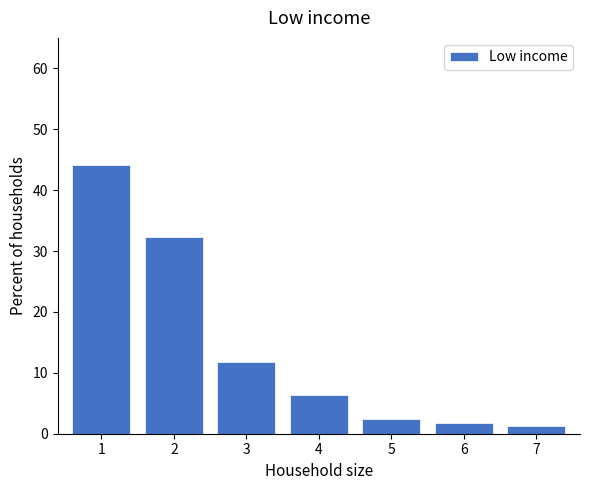

Reading left to right, transcribe all the data shown in this chart.

1=44.1	2=32.3	3=11.8	4=6.3	5=2.5	6=1.7	7=1.2